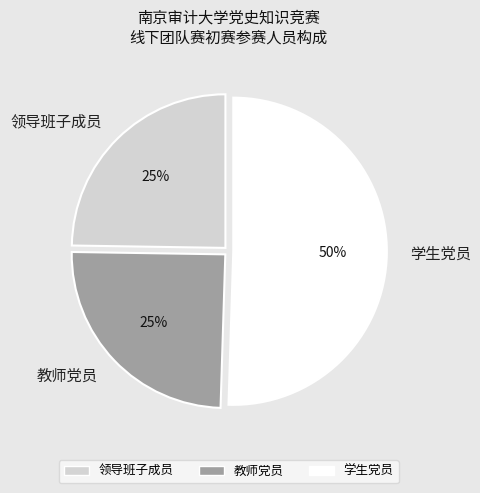

Which slice is the largest?

学生党员